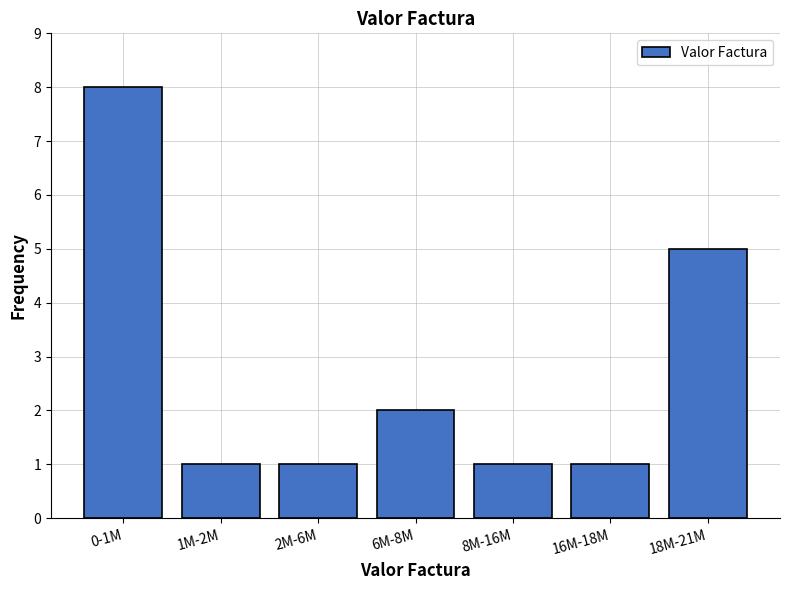

Reading right to left, transcribe all the data shown in this chart.

5	1	1	2	1	1	8